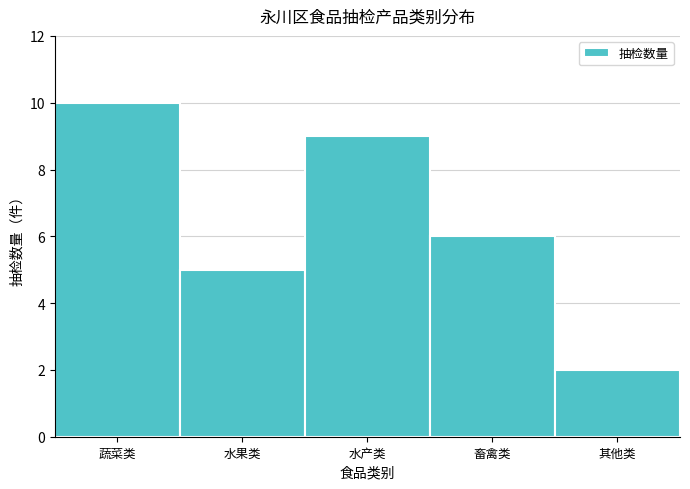

Reading left to right, what are all the values shown in this chart?

蔬菜类=10	水果类=5	水产类=9	畜禽类=6	其他类=2